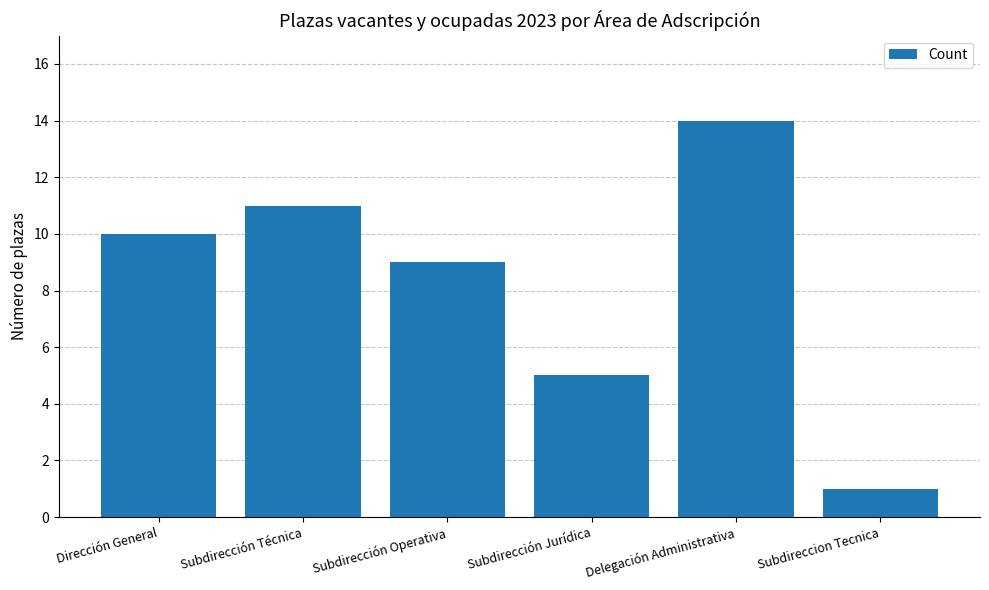

What is the maximum value shown in the chart?

14